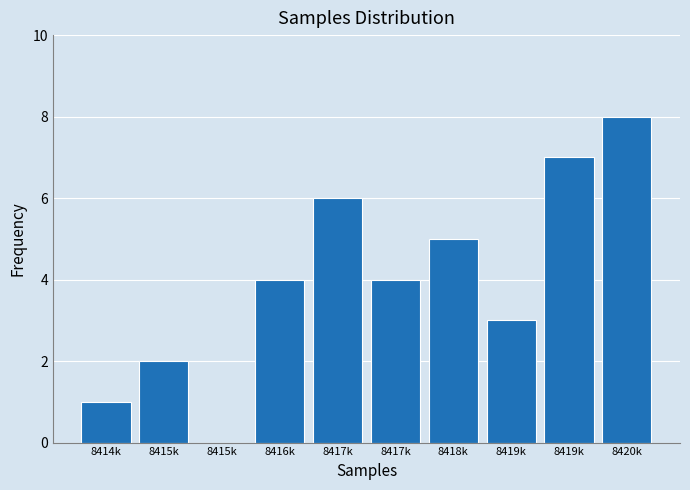

How many positive values are there?

9